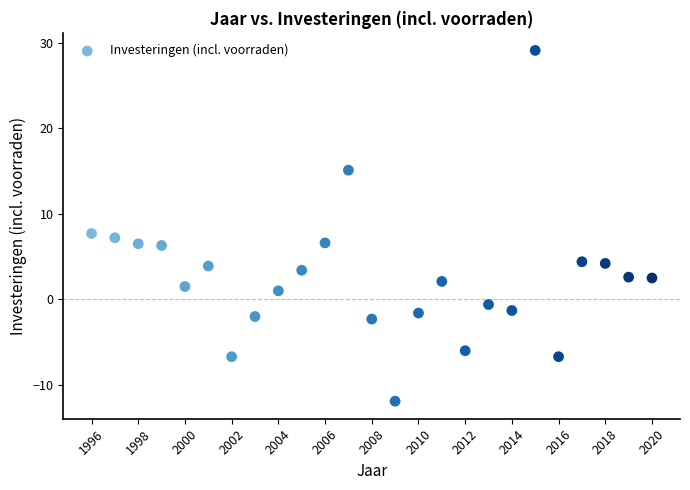

What is the range of Y values (max minus min)?

41.0